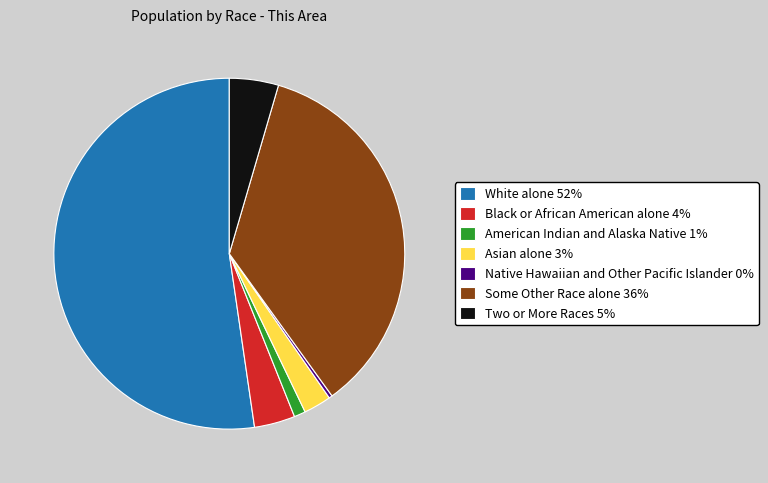

Which has a higher value, Two or More Races 5% or Black or African American alone 4%?

Two or More Races 5%